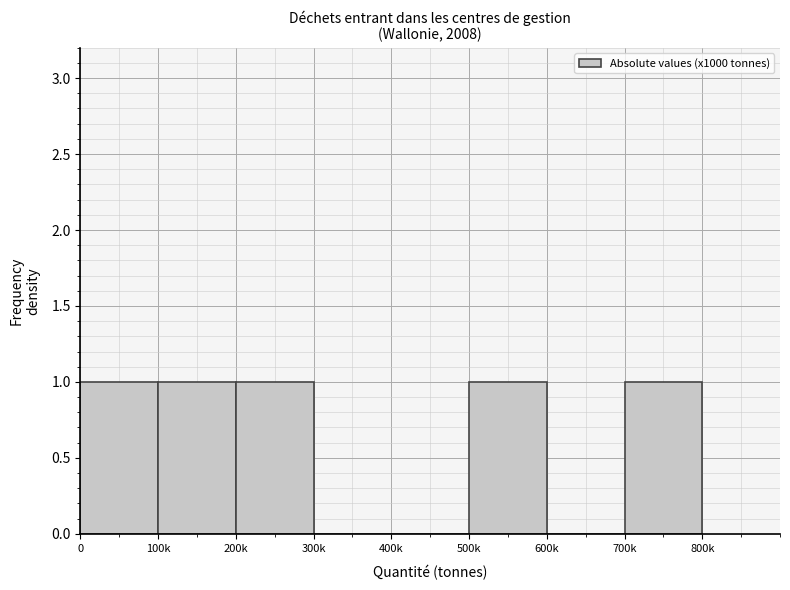

Reading left to right, transcribe all the data shown in this chart.

0=1	100k=1	200k=1	300k=0	400k=0	500k=1	600k=0	700k=1